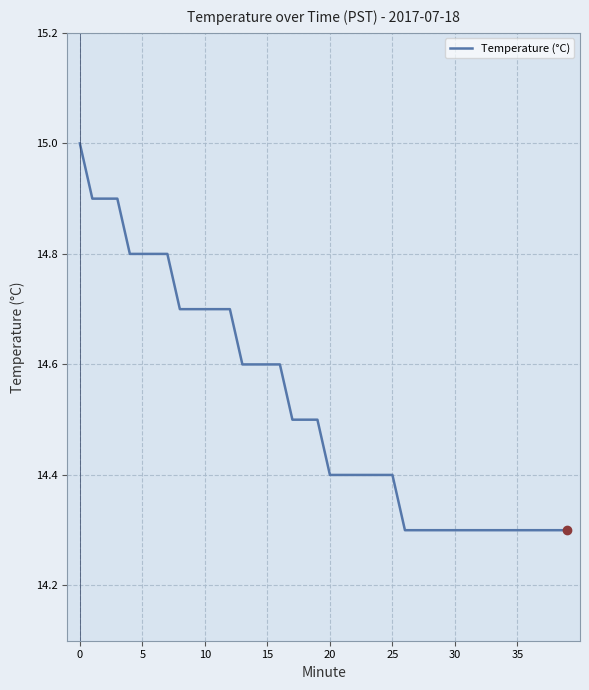

What is the difference between the maximum and minimum values?

0.7